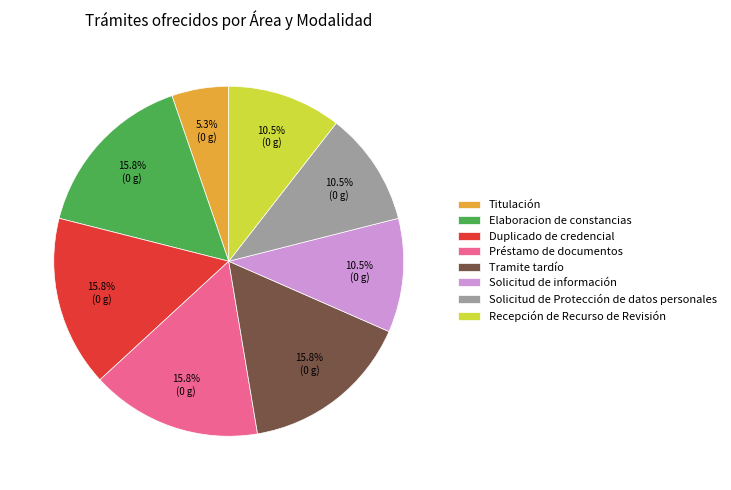

What percentage is the Préstamo de documentos slice, to the nearest percent?

16%